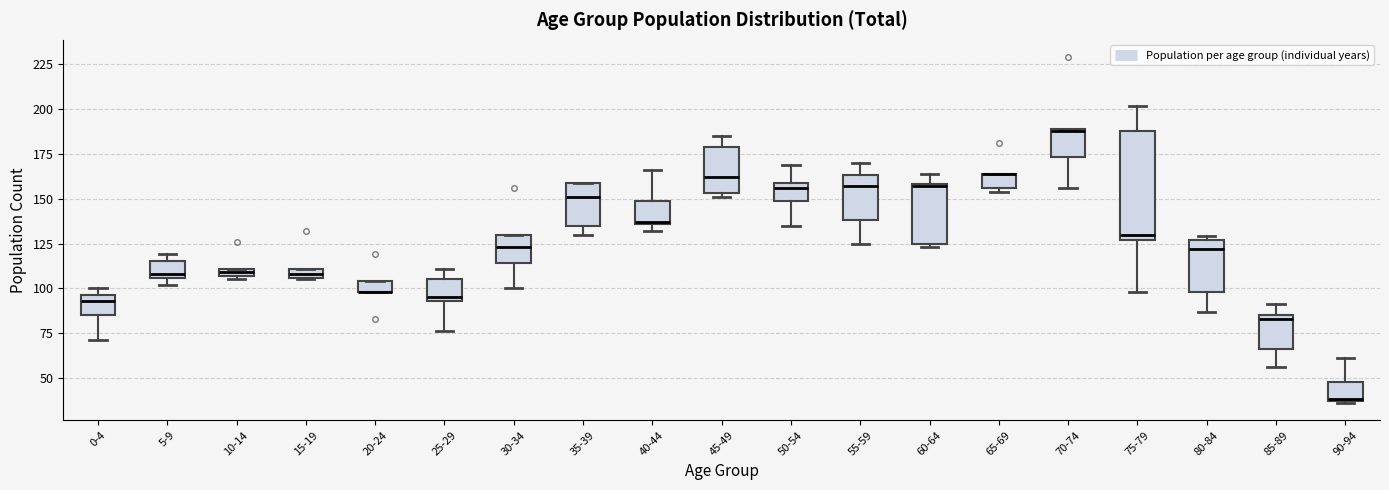

Which box is the tallest, from its lower edge to its upper edge?

75-79